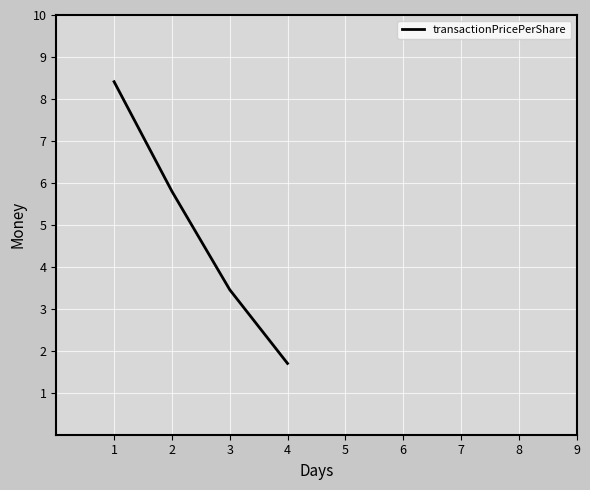

At which label does the data first exceed 5?

1